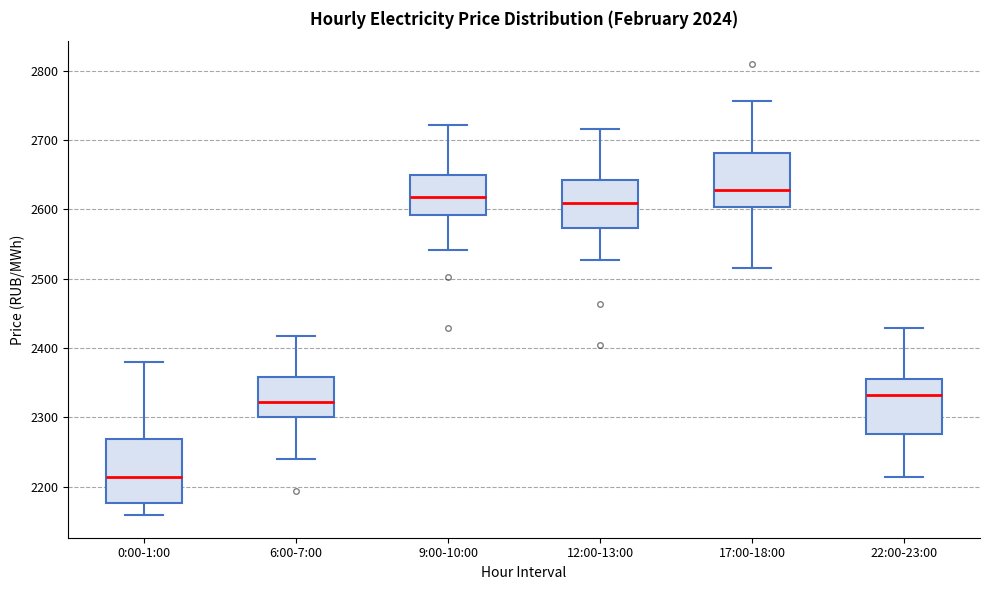

Which box's median line is the lowest?

0:00-1:00